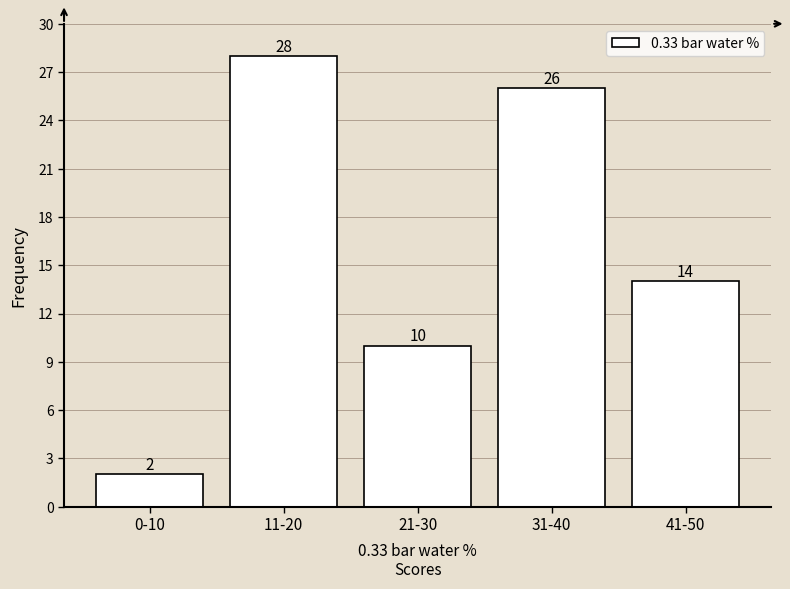

Reading left to right, transcribe all the data shown in this chart.

0-10=2	11-20=28	21-30=10	31-40=26	41-50=14